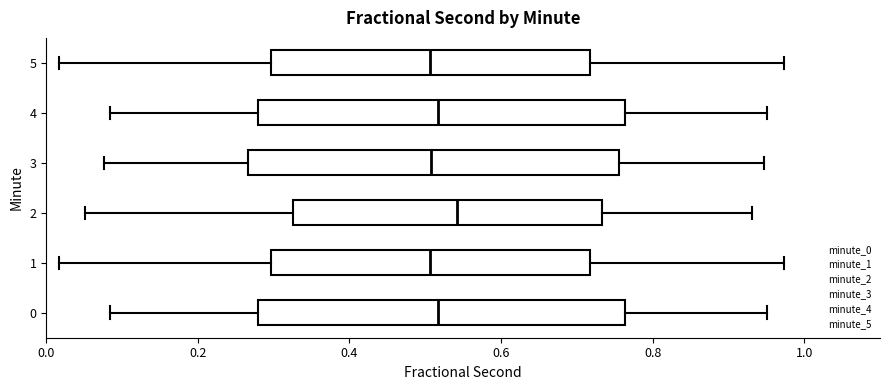

Reading bottom to top, read every box against the x-axis: the position of its median line, the range the box covers, and the ends of its whiskers. The values are not printed on the chart, so give them approximately, as read against the axis.

0: median 0.52, box 0.28 to 0.76, whiskers 0.08 to 0.96
1: median 0.50, box 0.30 to 0.72, whiskers 0.02 to 0.98
2: median 0.54, box 0.32 to 0.74, whiskers 0.06 to 0.94
3: median 0.50, box 0.26 to 0.76, whiskers 0.08 to 0.94
4: median 0.52, box 0.28 to 0.76, whiskers 0.08 to 0.96
5: median 0.50, box 0.30 to 0.72, whiskers 0.02 to 0.98